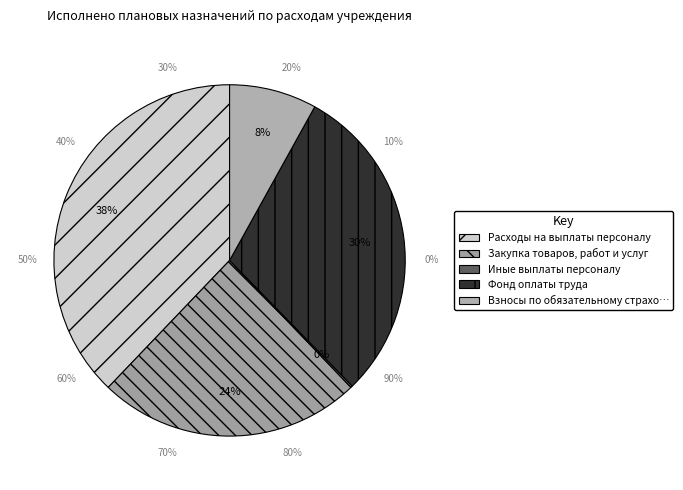

What portion of the pie excludes Иные выплаты персоналу?

99.8%